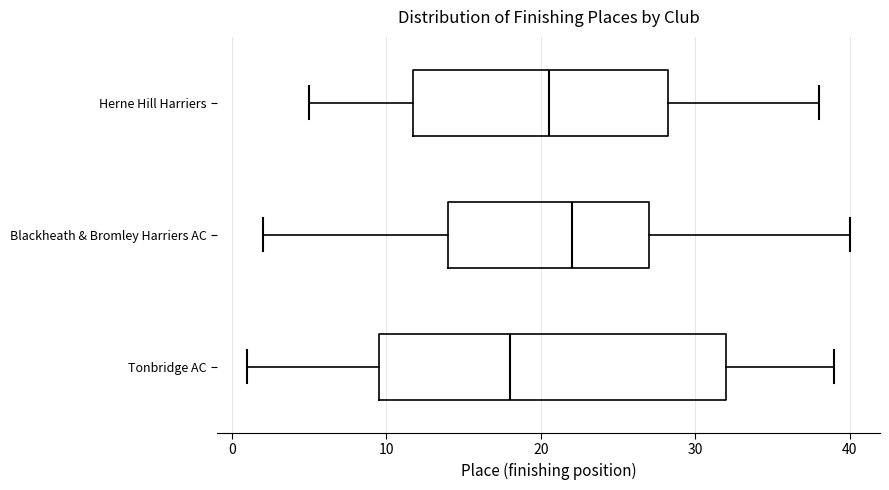

Which box has the furthest to the left median line?

Tonbridge AC